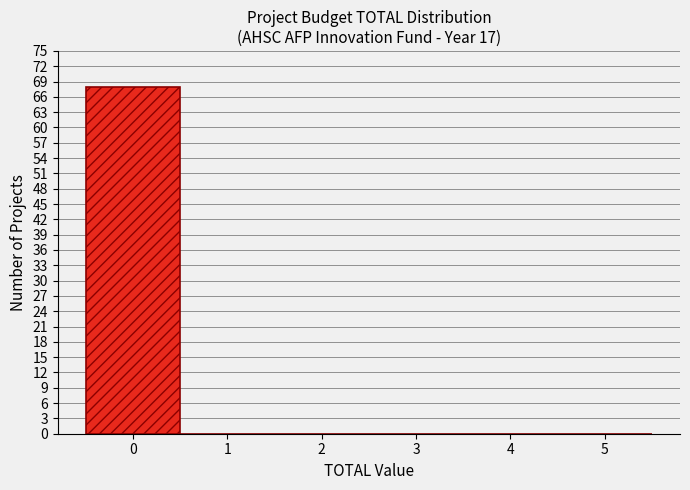

Reading left to right, list every bar in this chart as the range it spans on the x-axis followed by its height. The values are not printed on the chart, so give them approximately, as read against the axis.

-0.5 to 0.5: 68
0.5 to 1.5: 0
1.5 to 2.5: 0
2.5 to 3.5: 0
3.5 to 4.5: 0
4.5 to 5.5: 0